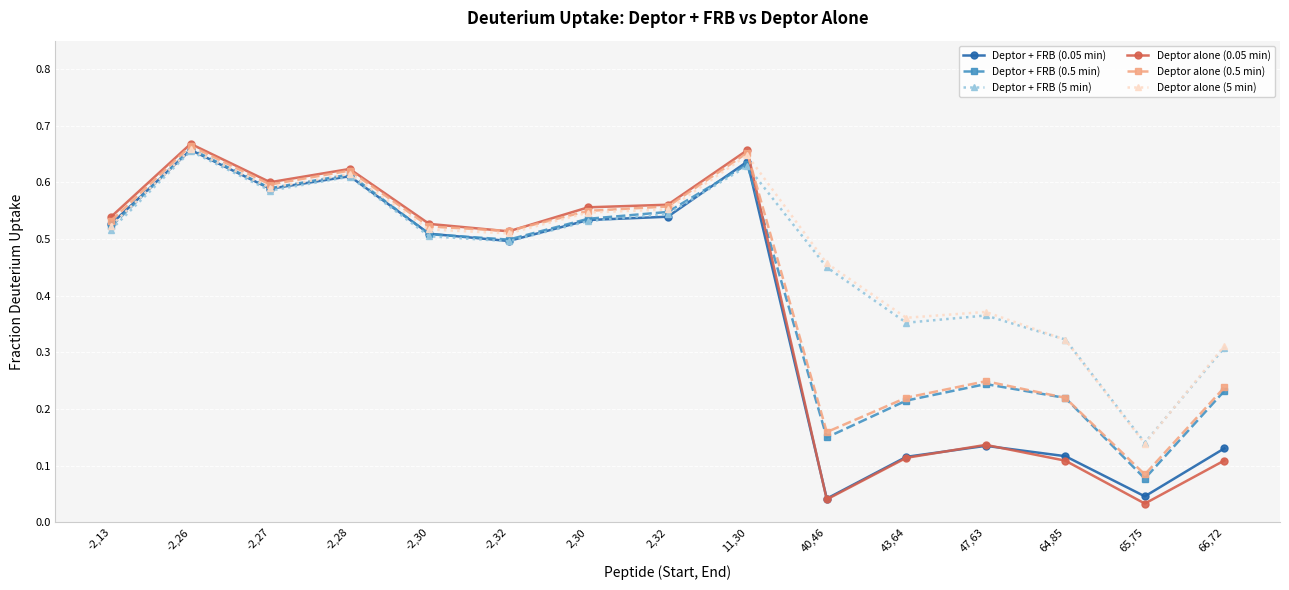

What position from the right is 40,46?

6